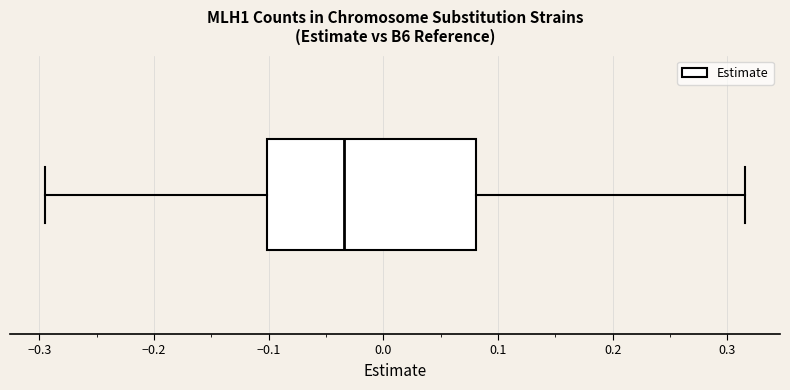

Transcribe this box plot: give where the median line is, the range the box spans, and where the two whiskers end, as read against the x-axis. The values are not printed on the chart, so give them approximately, as read against the axis.

median -0.03, box -0.10 to 0.08, whiskers -0.30 to 0.32